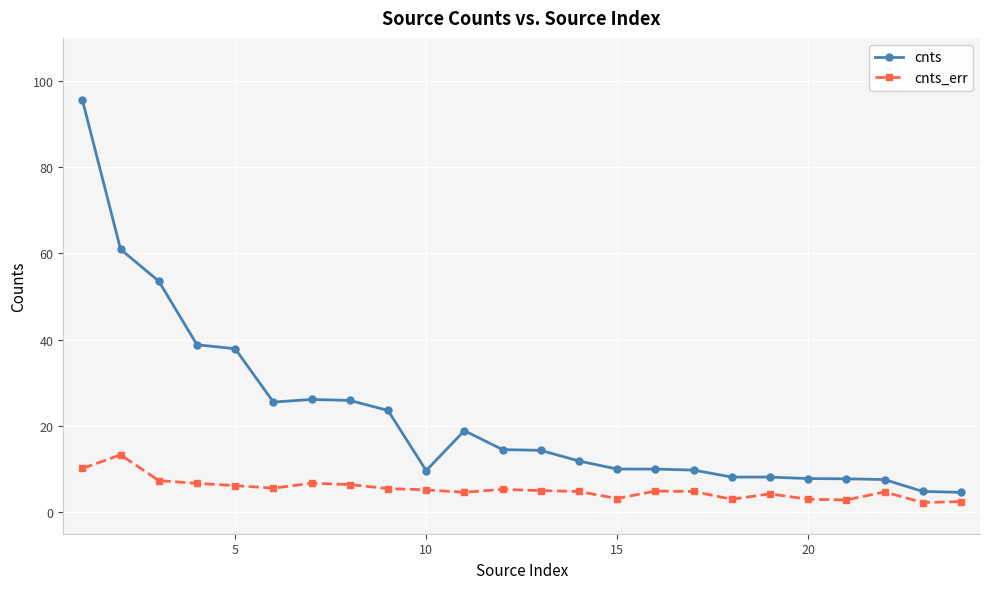

How many lines are shown in the chart?

2